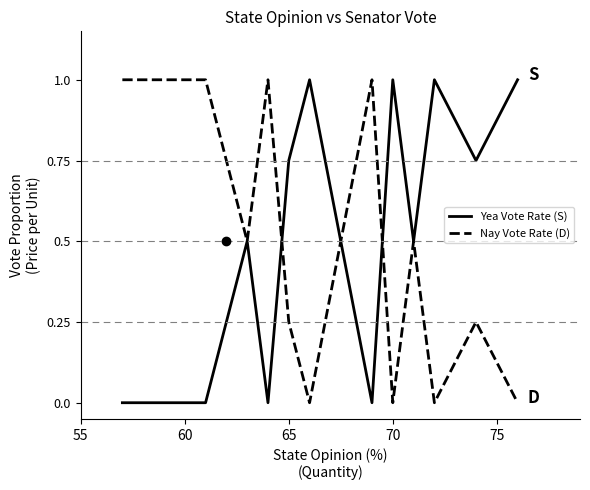

In Yea Vote Rate (S), how many points are higher than both neighbors (excluding endpoints)?

4